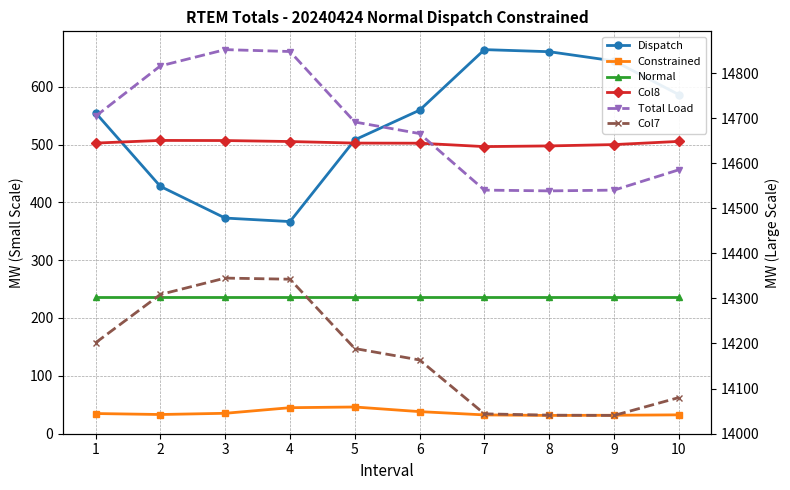

Is this an area chart (filled region under the line)?

No